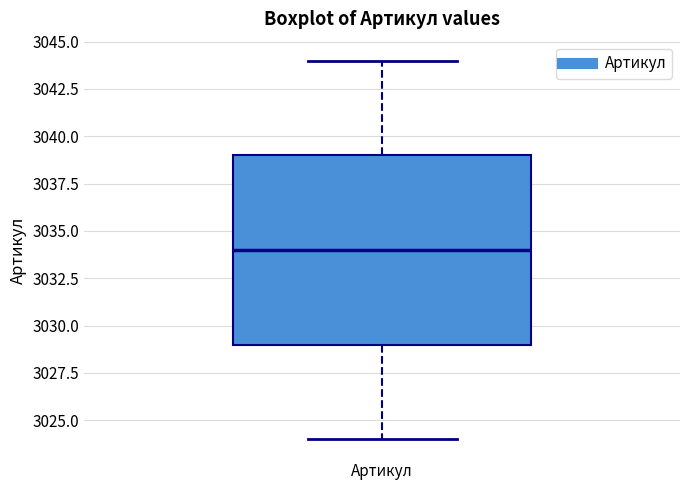

Read this box plot against the y-axis: the position of the median line, the range covered by the box, and the ends of both whiskers. The values are not printed on the chart, so give them approximately, as read against the axis.

median 3034, box 3029 to 3039, whiskers 3024 to 3044